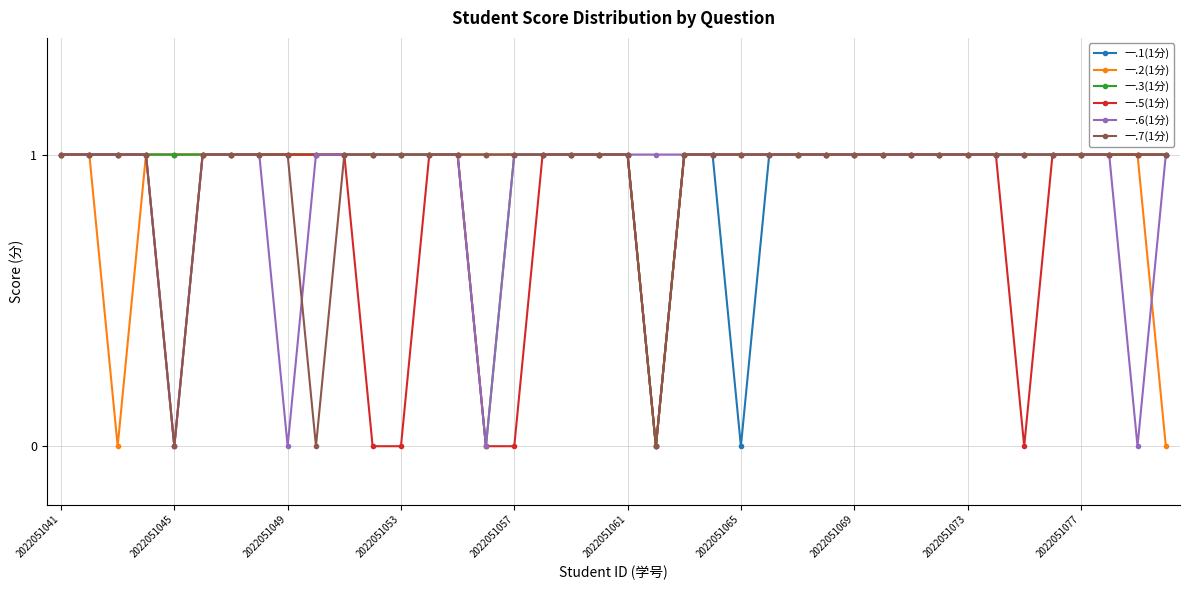

What are all the series names shown in the legend?

一.1(1分), 一.2(1分), 一.3(1分), 一.5(1分), 一.6(1分), 一.7(1分)